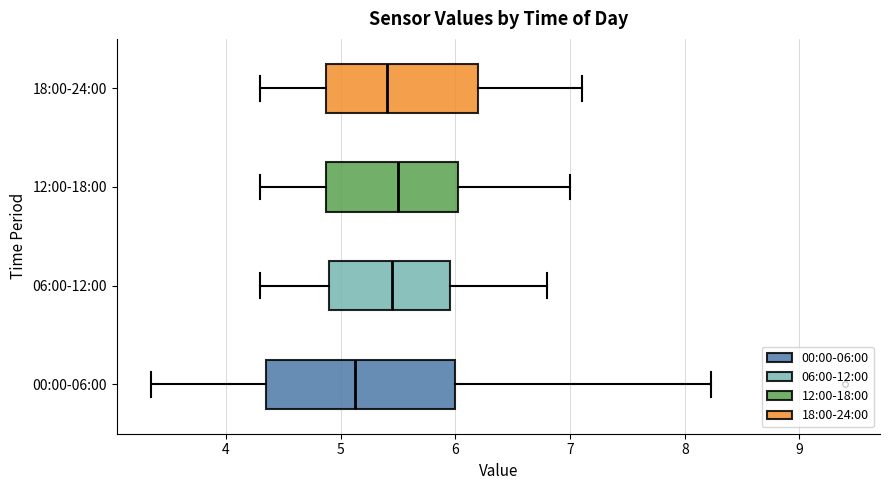

Which box is the widest, from its left edge to its right edge?

00:00-06:00